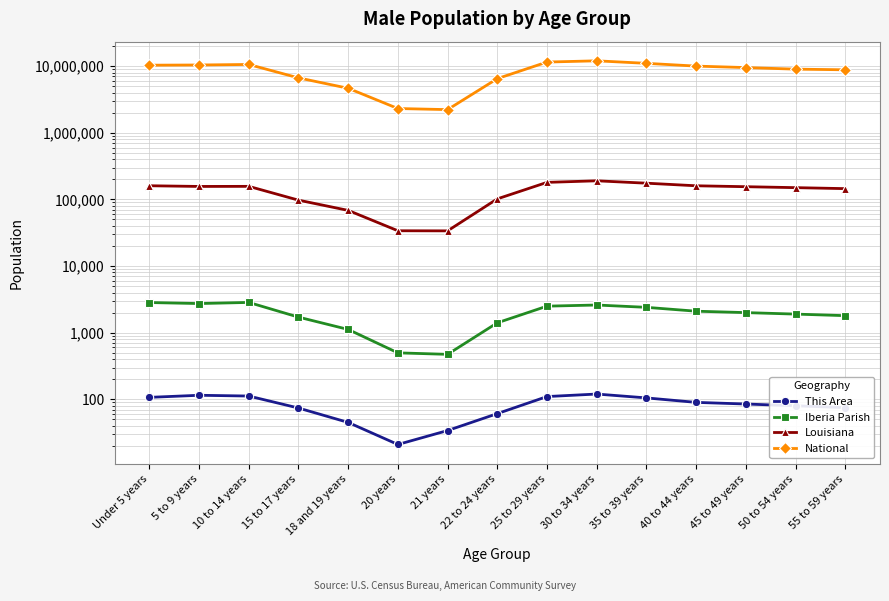

What is the minimum value for National?

2223198